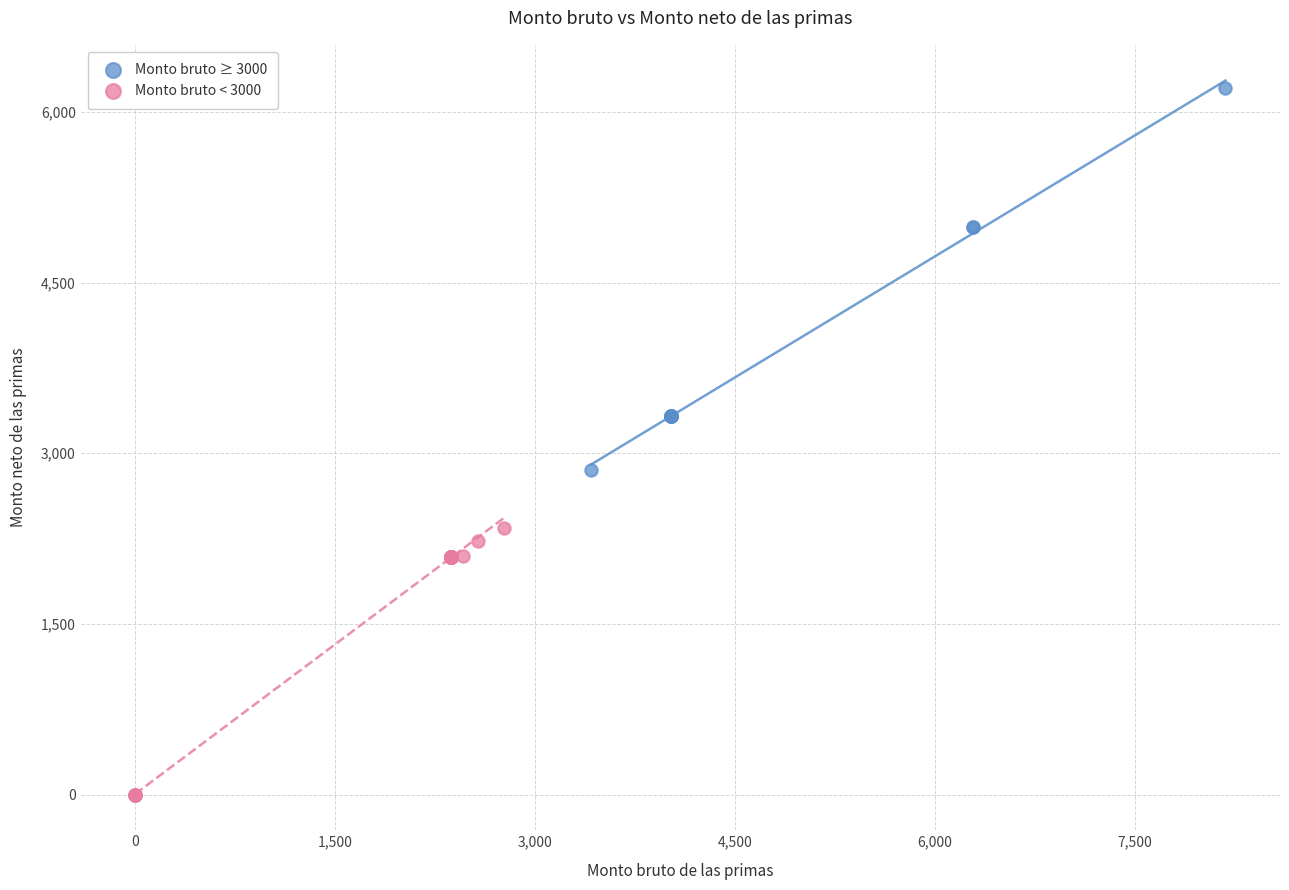

Which series reaches the minimum Y coordinate?

Monto bruto < 3000